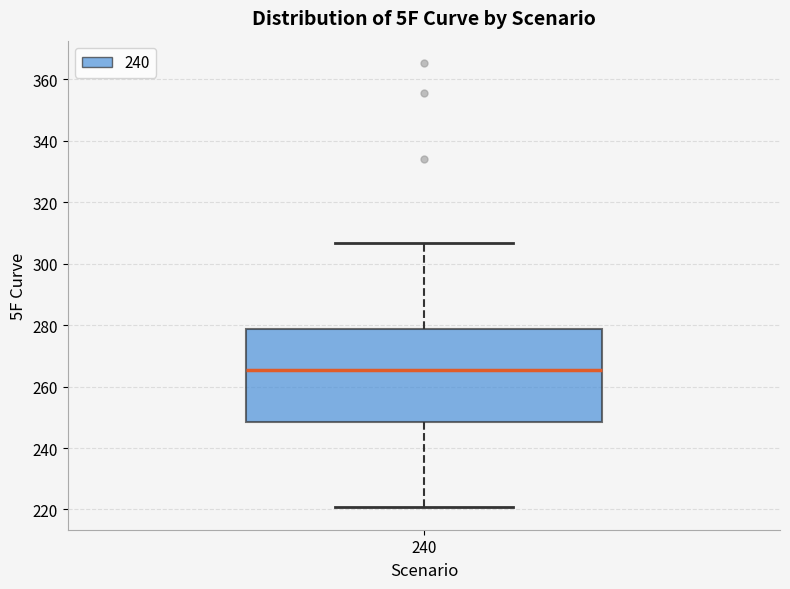

Read this box plot against the y-axis: the position of the median line, the range covered by the box, and the ends of both whiskers. The values are not printed on the chart, so give them approximately, as read against the axis.

median 266, box 248 to 278, whiskers 220 to 306